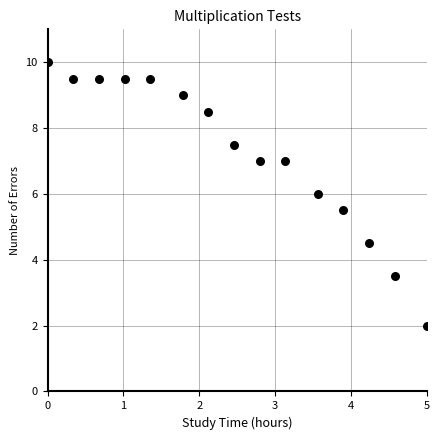

What is the range of Y values (max minus min)?

8.0